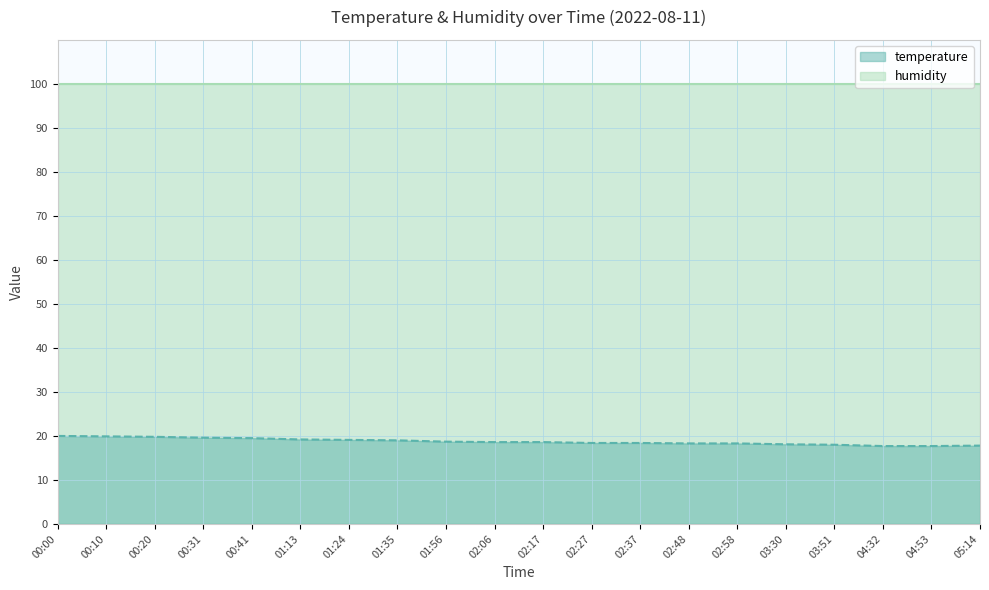

Is it true that the value at 03:30 is 18.1?

True